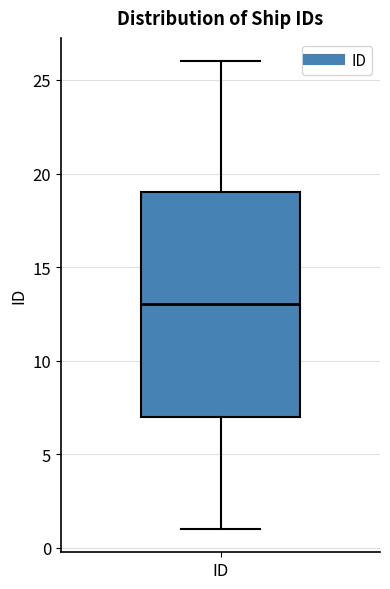

Read this box plot against the y-axis: the position of the median line, the range covered by the box, and the ends of both whiskers. The values are not printed on the chart, so give them approximately, as read against the axis.

median 13, box 7 to 19, whiskers 1 to 26